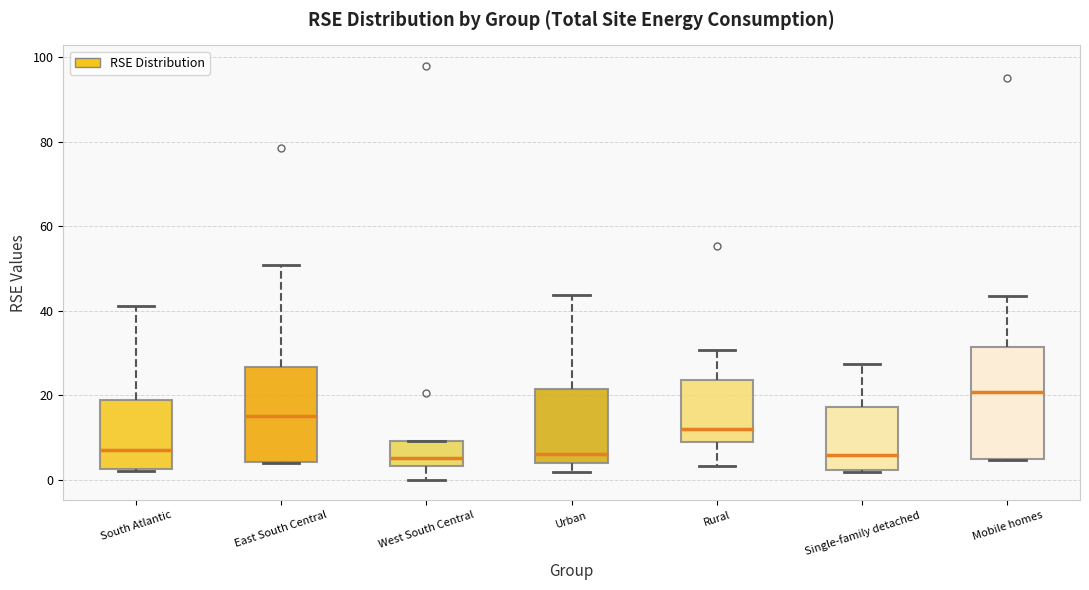

Where is the upper edge of the box for Mobile homes on the y-axis? The values are not printed on the chart, so give them approximately, as read against the axis.

32